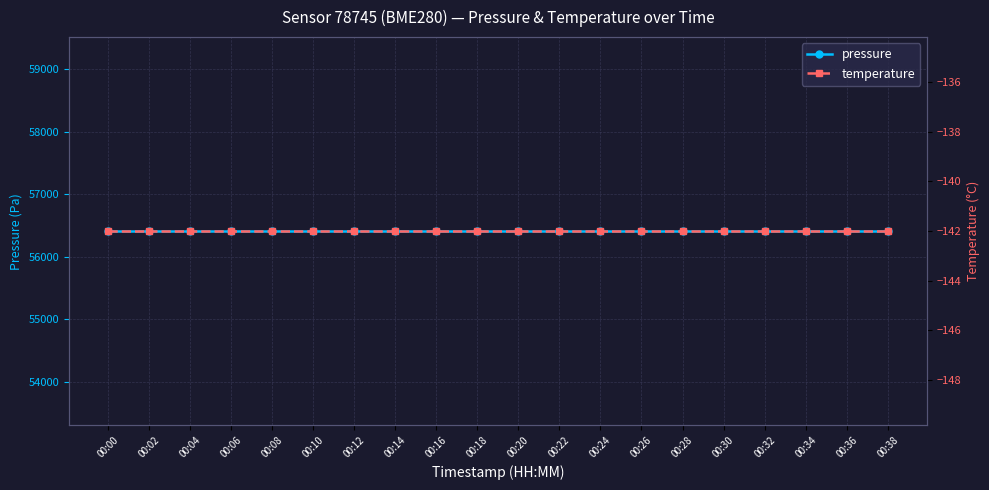

Which series has the largest total across all categories?

pressure